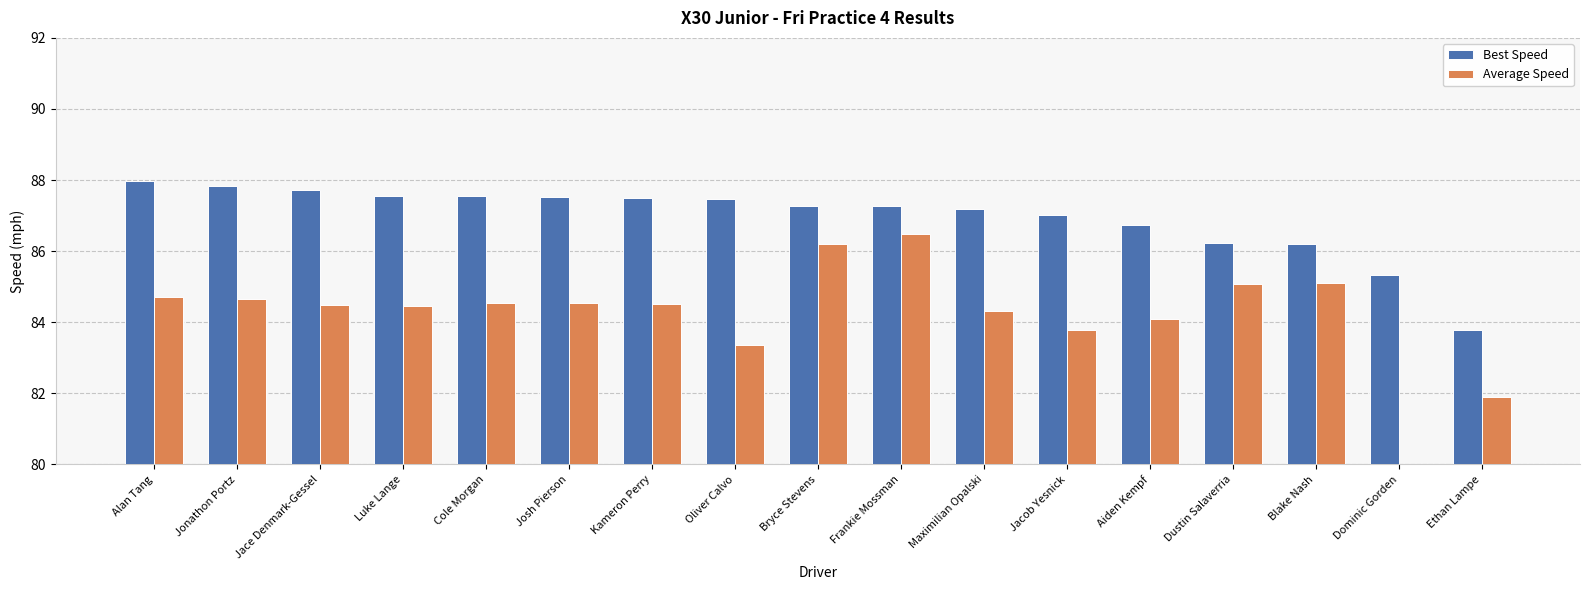

How many groups of bars are there?

17